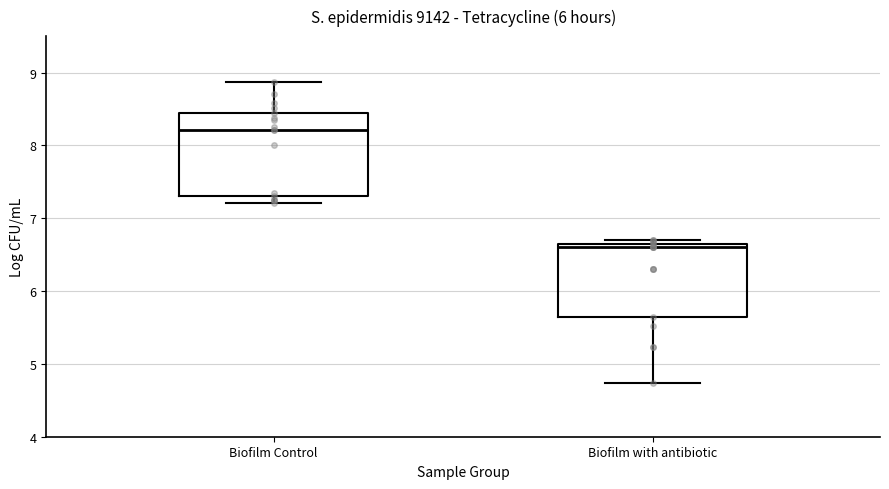

Reading left to right, transcribe this box plot: for each box, give where its median line is, the range the box spans, and where its two whiskers end, as read against the y-axis. The values are not printed on the chart, so give them approximately, as read against the axis.

Biofilm Control: median 8.2, box 7.3 to 8.4, whiskers 7.2 to 8.9
Biofilm with antibiotic: median 6.6 (just below the box's upper edge), box 5.6 to 6.6, whiskers 4.7 to 6.7